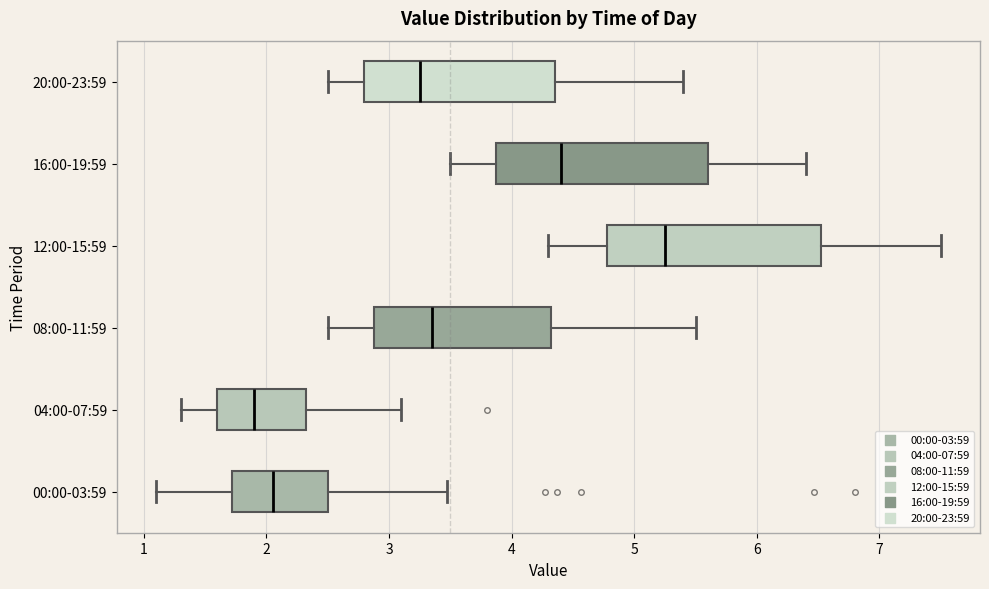

Where is the right edge of the box for 20:00-23:59 on the x-axis? The values are not printed on the chart, so give them approximately, as read against the axis.

4.4